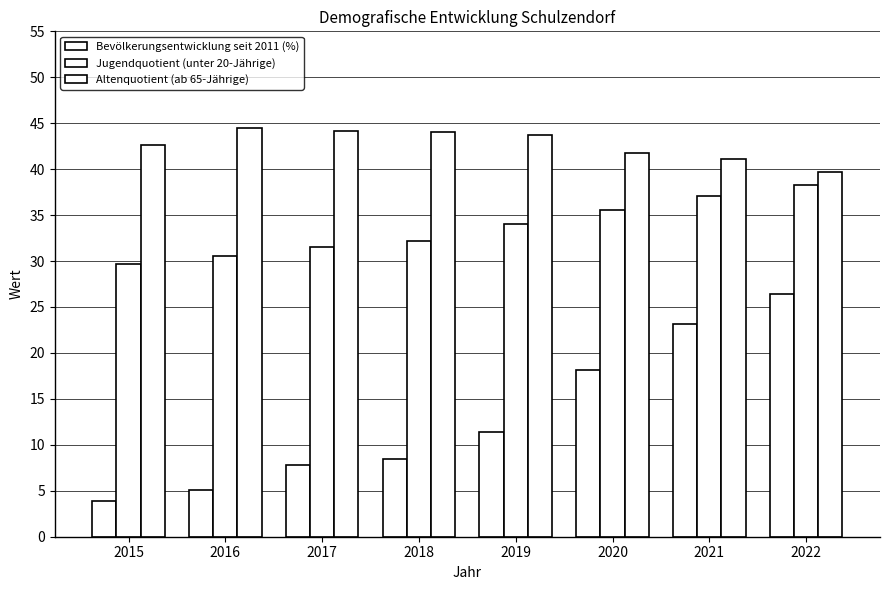

The Bevölkerungsentwicklung seit 2011 (%) series shows 3.9 at 2015. True or false?

True